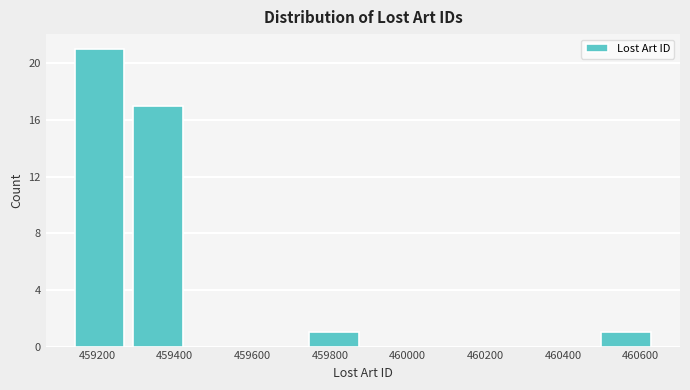

Which range on the x-axis has the tallest bar?

459140 to 459280